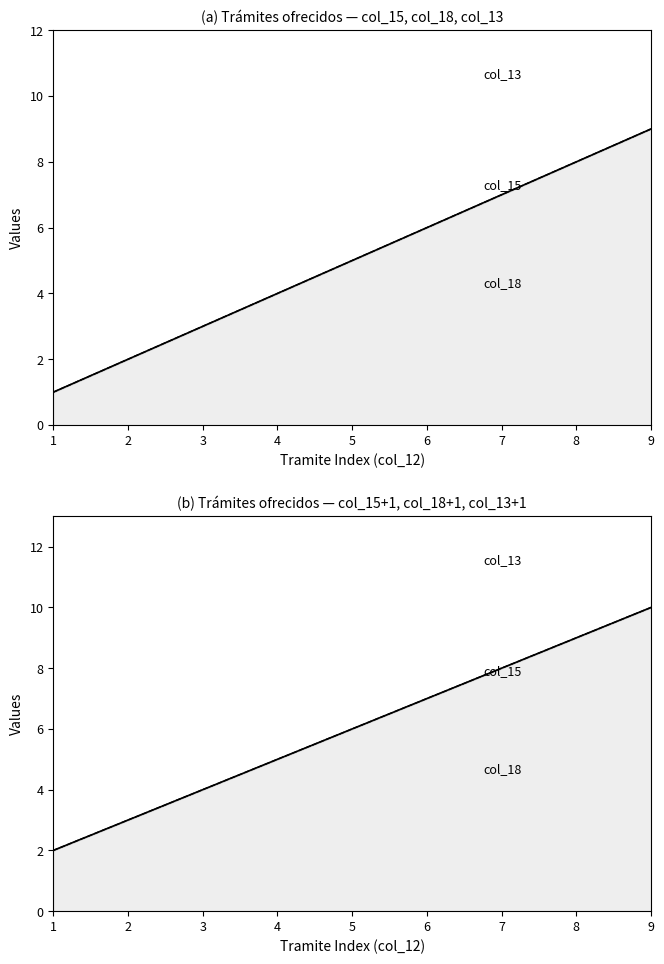

What are all the series names shown in the legend?

col_13, col_15, col_18